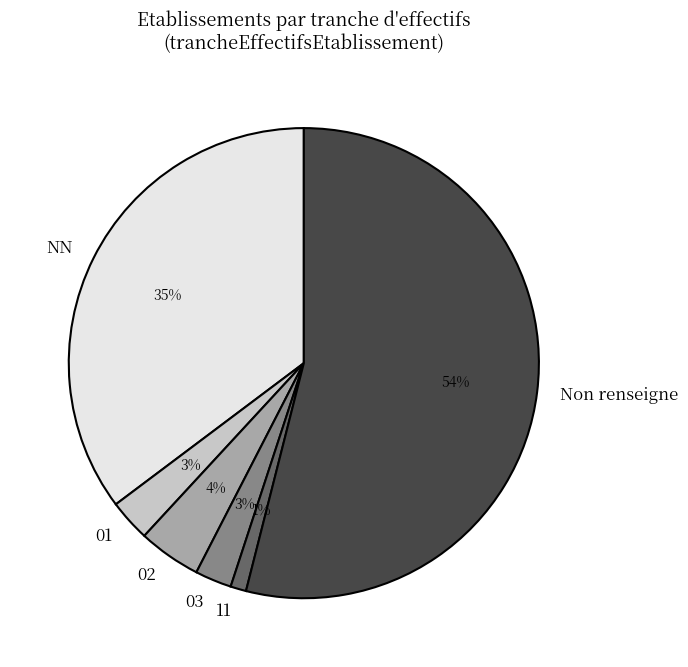

How many slices are in this pie chart?

6